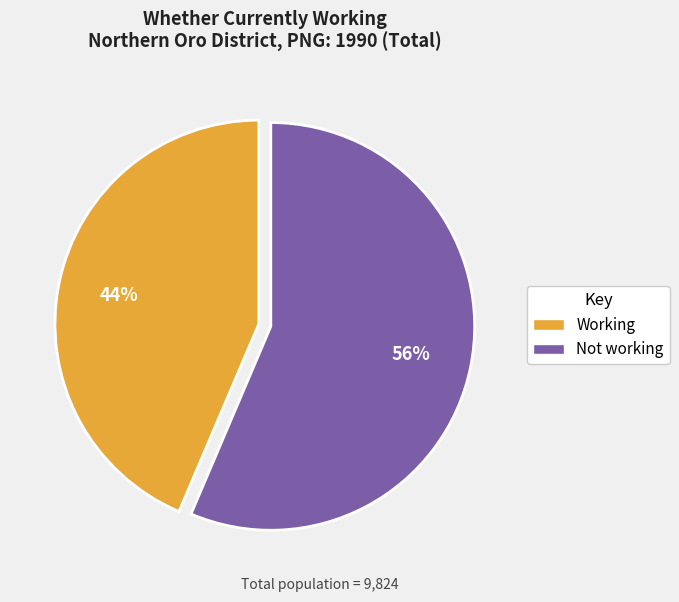

To the nearest percent, what is the combined percentage of Working and Not working?

100%